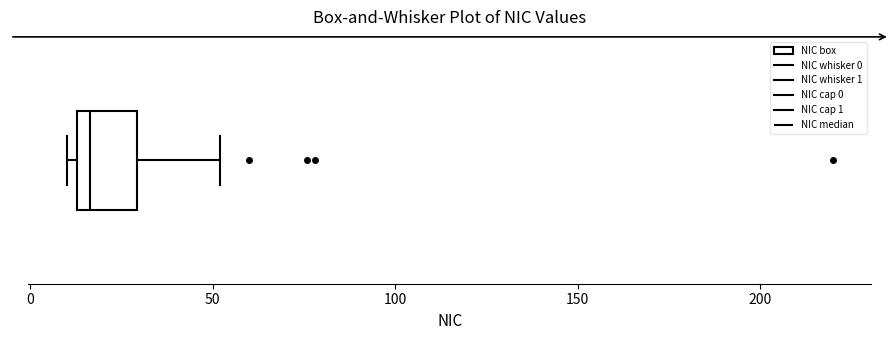

Transcribe this box plot: give where the median line is, the range the box spans, and where the two whiskers end, as read against the x-axis. The values are not printed on the chart, so give them approximately, as read against the axis.

median 15 (just right of the box's left edge), box 15 to 30, whiskers 10 to 50